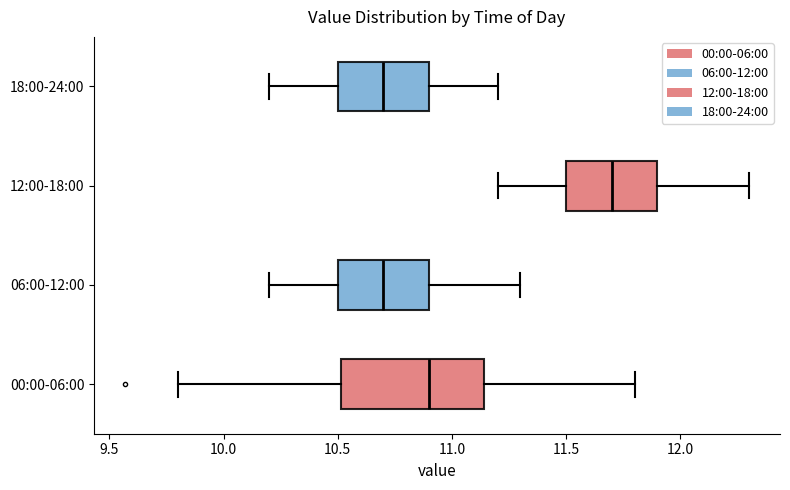

Comparing the boxes themselves (not the whiskers), which one is the widest?

00:00-06:00